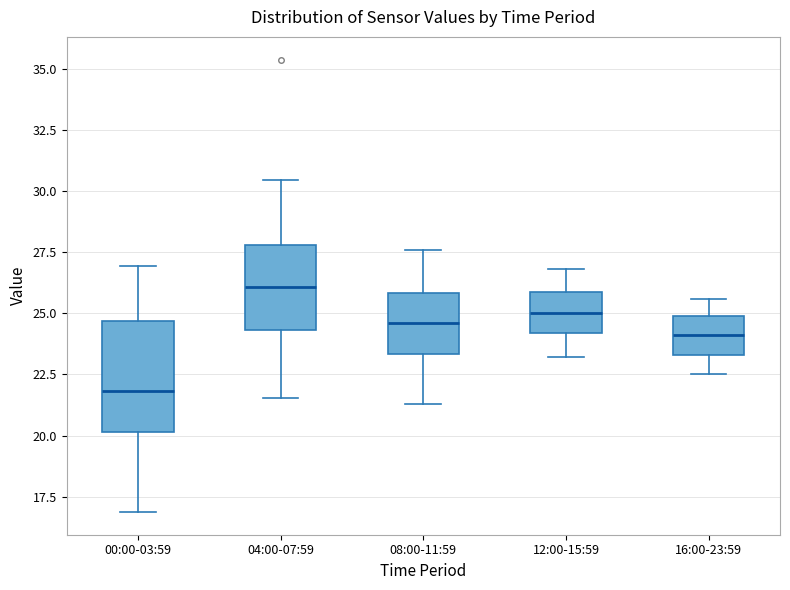

Reading left to right, transcribe this box plot: for each box, give where its median line is, the range the box spans, and where its two whiskers end, as read against the y-axis. The values are not printed on the chart, so give them approximately, as read against the axis.

00:00-03:59: median 22.0, box 20.0 to 24.5, whiskers 17.0 to 27.0
04:00-07:59: median 26.0, box 24.5 to 28.0, whiskers 21.5 to 30.5
08:00-11:59: median 24.5, box 23.5 to 26.0, whiskers 21.5 to 27.5
12:00-15:59: median 25.0, box 24.0 to 26.0, whiskers 23.0 to 27.0
16:00-23:59: median 24.0, box 23.5 to 25.0, whiskers 22.5 to 25.5